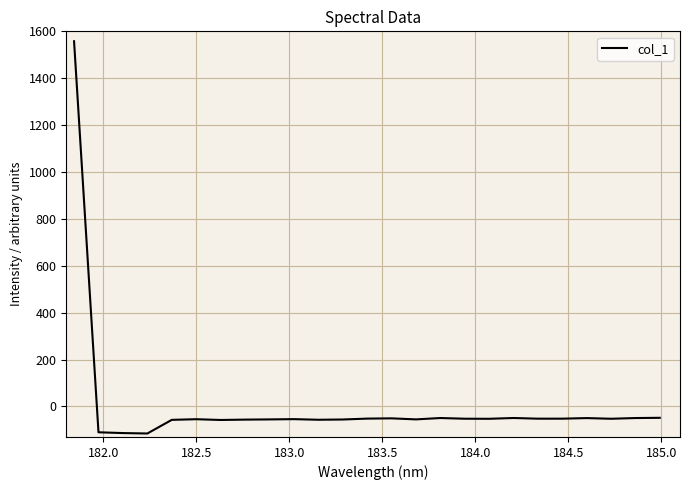

What is the minimum value shown in the chart?

-115.2